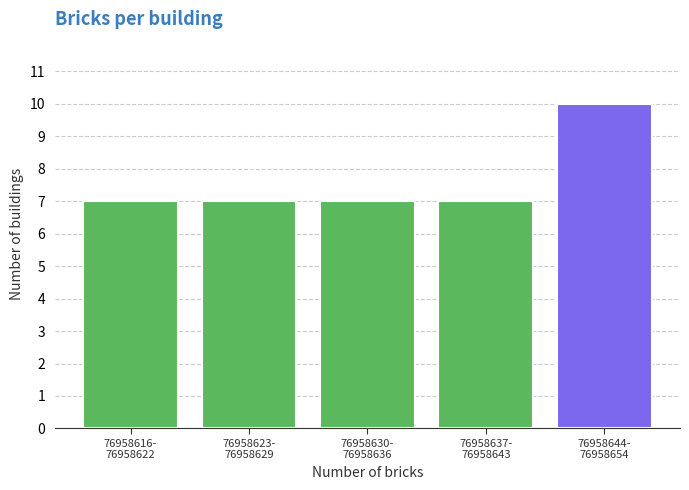

Reading left to right, what are all the values shown in this chart?

7	7	7	7	10